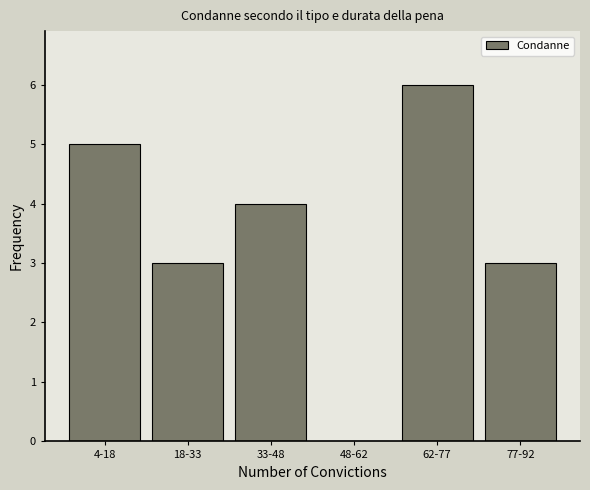

Reading left to right, what are all the values shown in this chart?

4-18=5	18-33=3	33-48=4	48-62=0	62-77=6	77-92=3